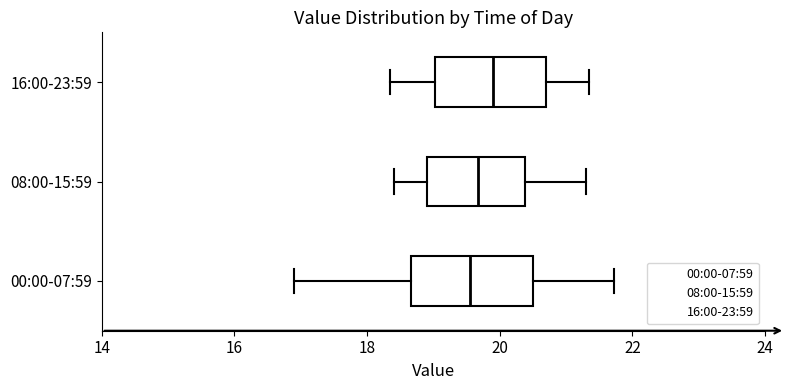

Where does the right whisker of the box for 00:00-07:59 end on the x-axis? The values are not printed on the chart, so give them approximately, as read against the axis.

21.8